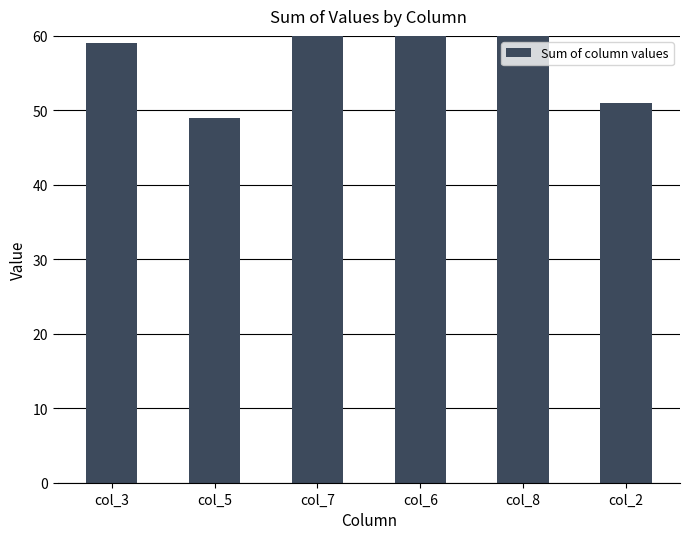

Reading left to right, what are all the values shown in this chart?

col_3=59	col_5=49	col_7=64	col_6=67	col_8=63	col_2=51